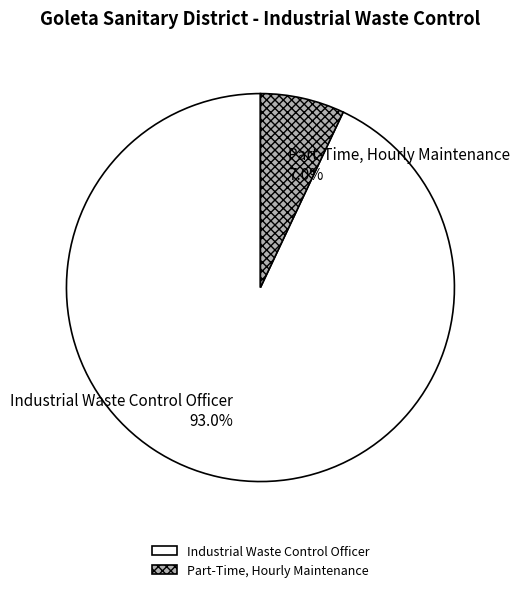

The Part-Time, Hourly Maintenance slice represents 7% of the pie. True or false?

True